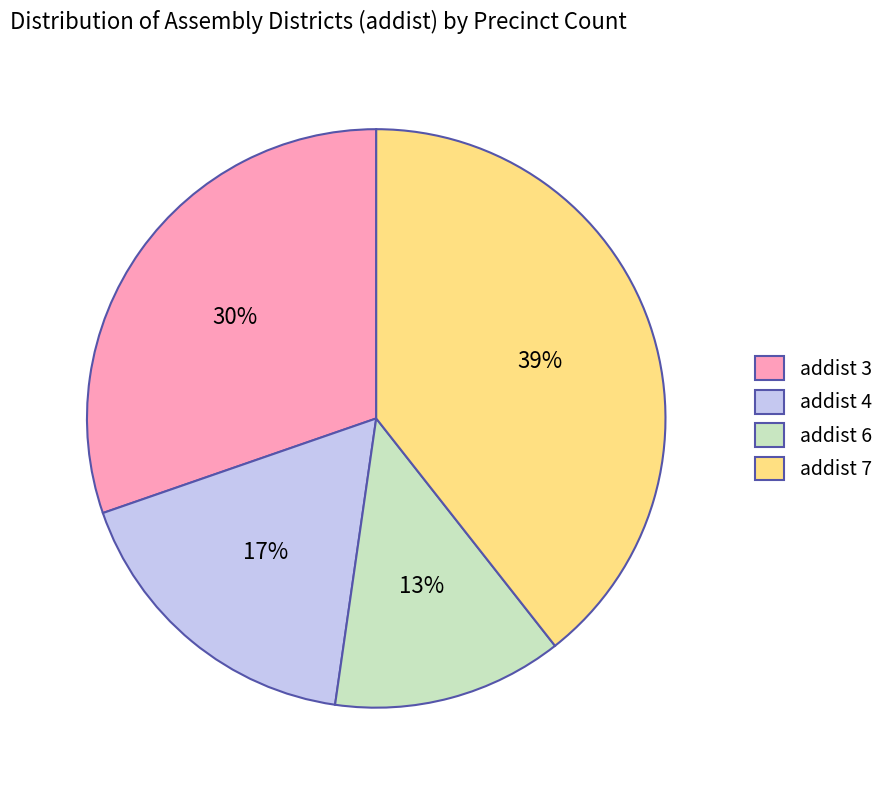

How many slices are in this pie chart?

4